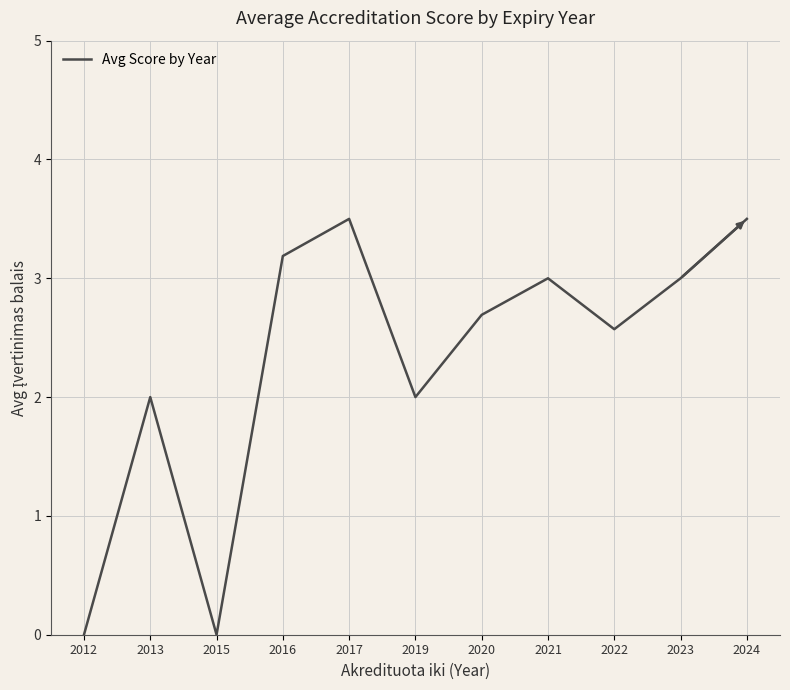

What is the maximum value shown in the chart?

3.5